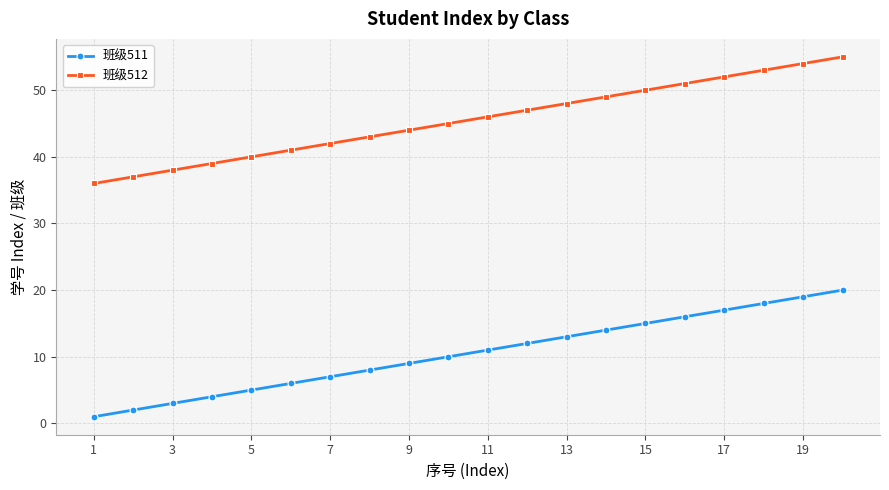

How many data points in 班级512 are less than 46?

10